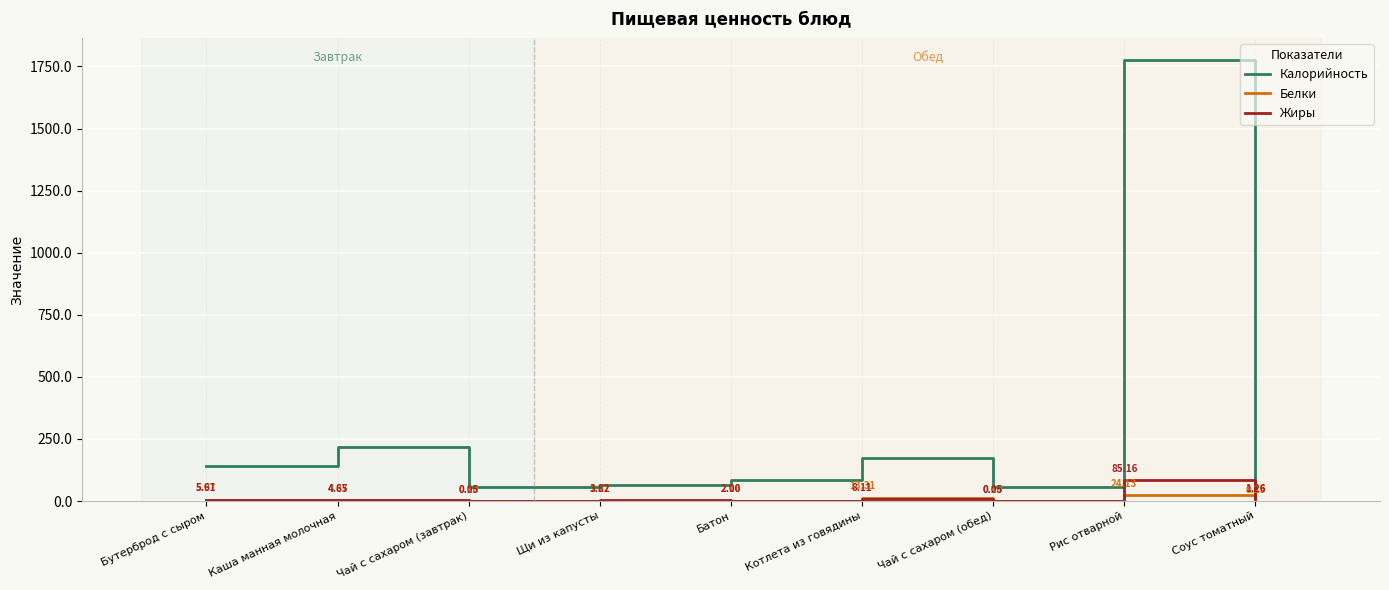

At which label does Жиры first exceed 3?

Бутерброд с сыром